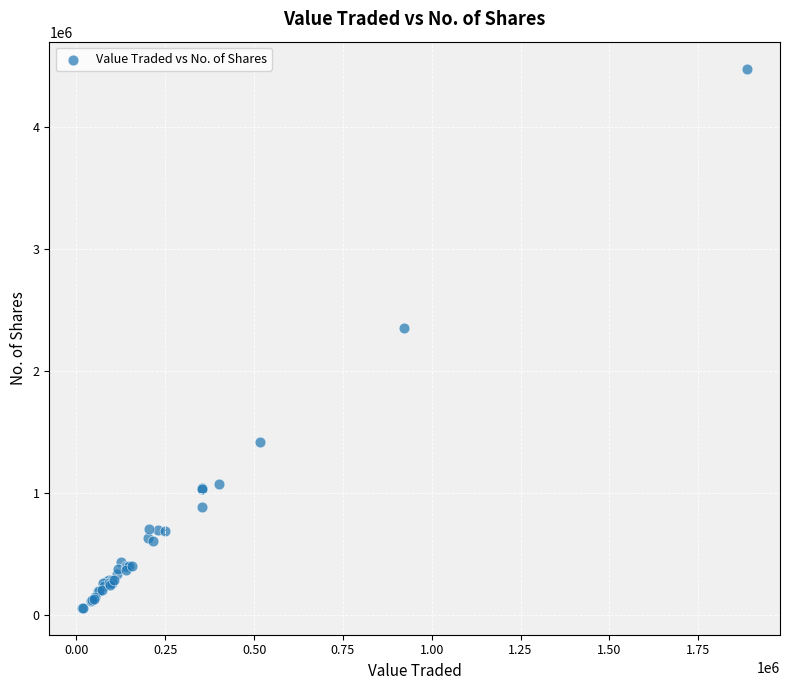

What Y value in the scatter plot is closest to 2266719?

2346626